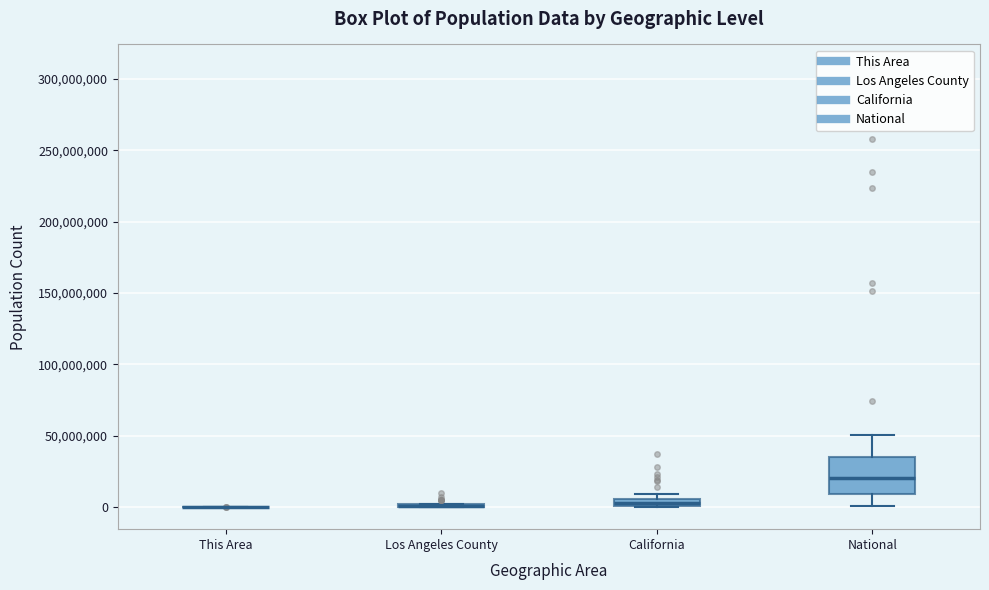

Comparing the boxes themselves (not the whiskers), which one is the tallest?

National